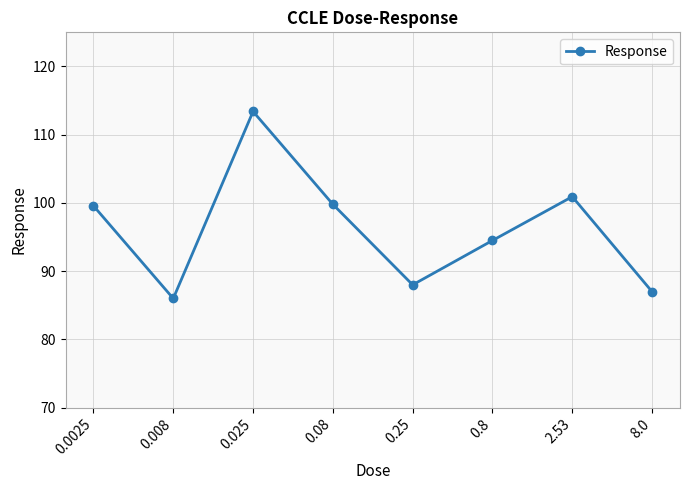

Does the chart display data point markers on the line(s)?

Yes